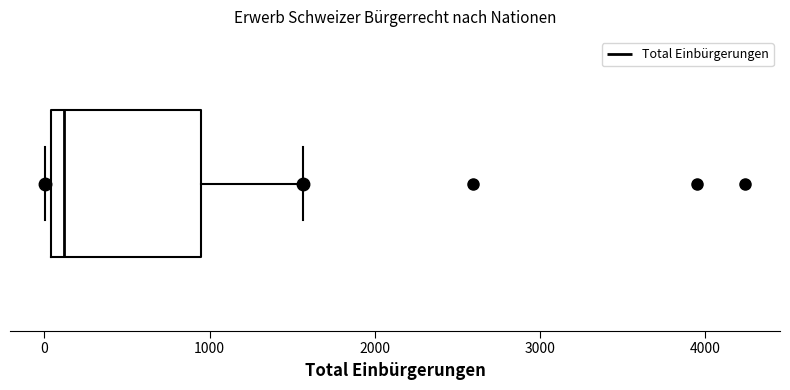

Read this box plot against the x-axis: the position of the median line, the range covered by the box, and the ends of both whiskers. The values are not printed on the chart, so give them approximately, as read against the axis.

median 100, box 0 to 900, whiskers 0 (just left of the box's left edge) to 1600